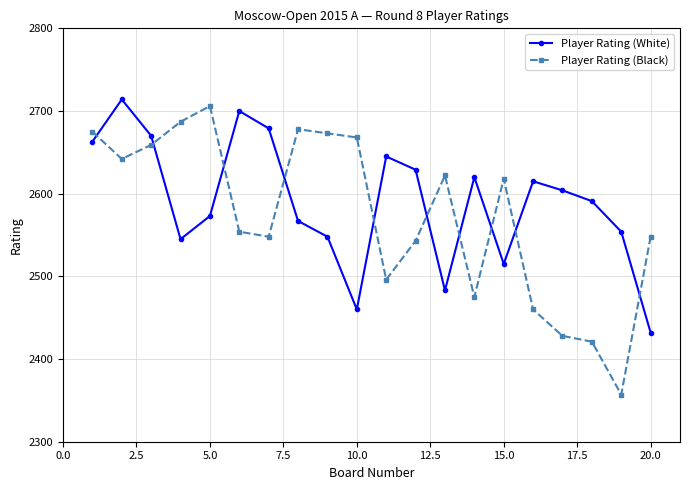

What is the average value of the Player Rating (Black) series?

2573